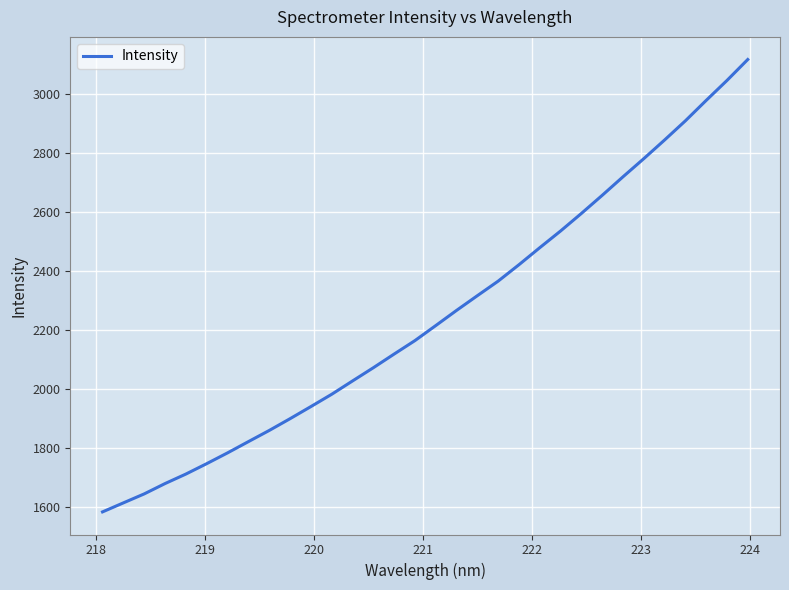

What is the maximum value shown in the chart?

3116.3